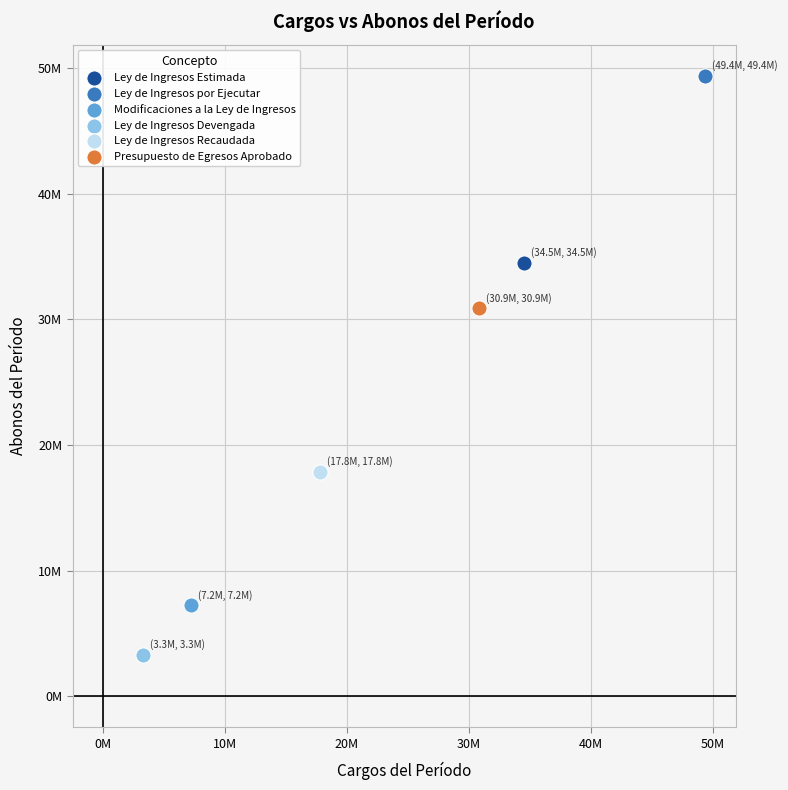

What are all the series names shown in the legend?

Ley de Ingresos Estimada, Ley de Ingresos por Ejecutar, Modificaciones a la Ley de Ingresos, Ley de Ingresos Devengada, Ley de Ingresos Recaudada, Presupuesto de Egresos Aprobado